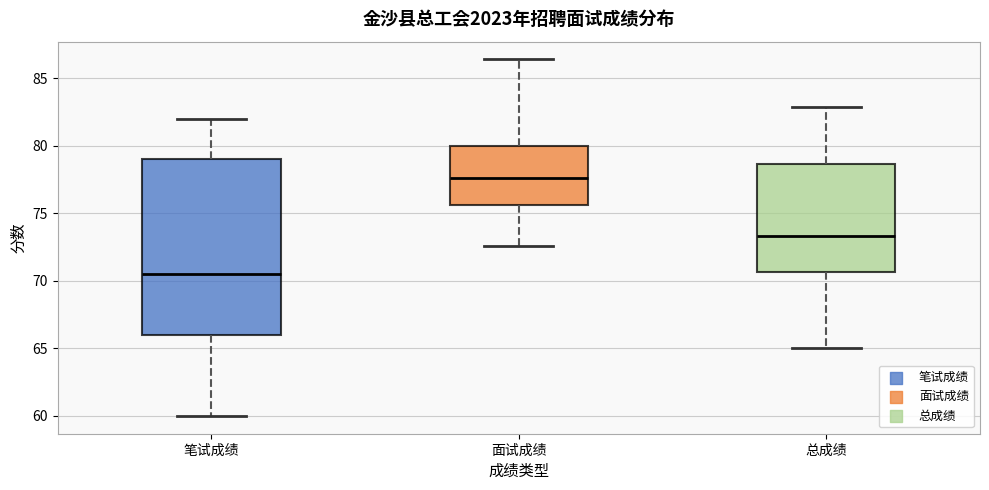

Where does the median line of the box for 总成绩 sit on the y-axis? The values are not printed on the chart, so give them approximately, as read against the axis.

73.5